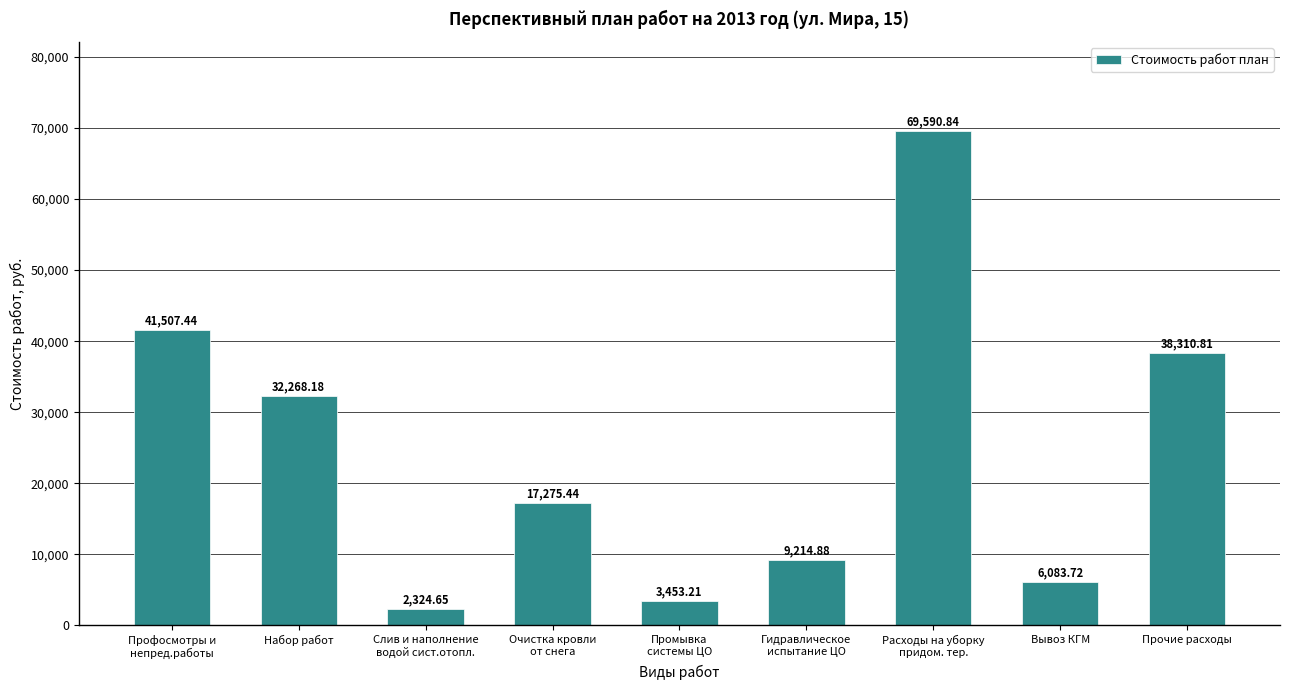

Where does the data first go above 17275?

Профосмотры и
непред.работы